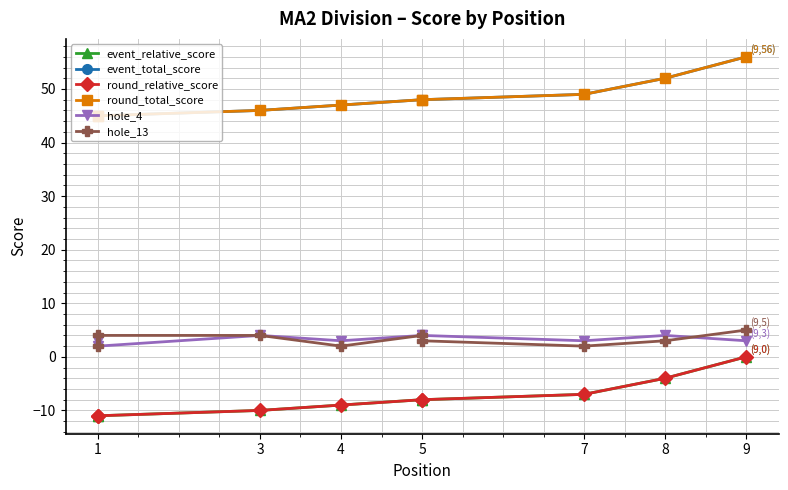

Between 1 and 5, which is larger?

5